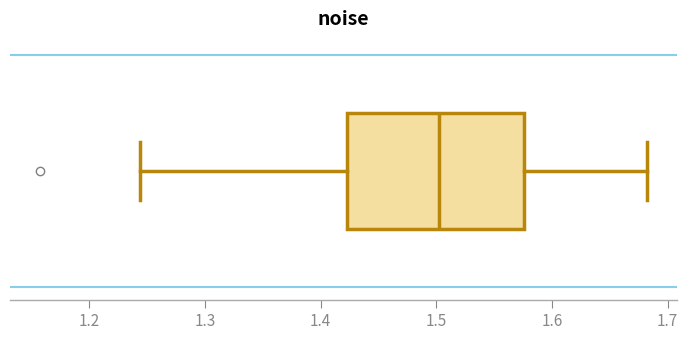

Read this box plot against the x-axis: the position of the median line, the range covered by the box, and the ends of both whiskers. The values are not printed on the chart, so give them approximately, as read against the axis.

median 1.50, box 1.42 to 1.58, whiskers 1.24 to 1.68